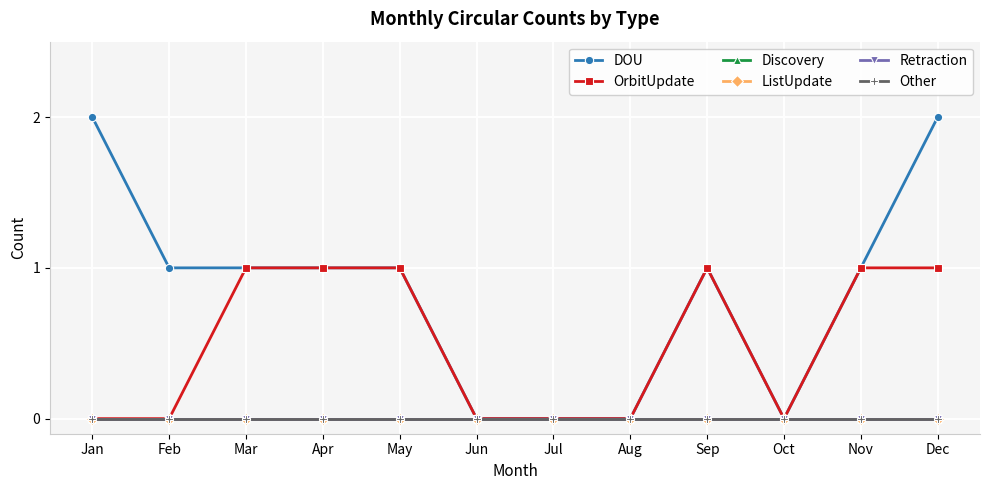

At which label does DOU reach its peak?

Jan